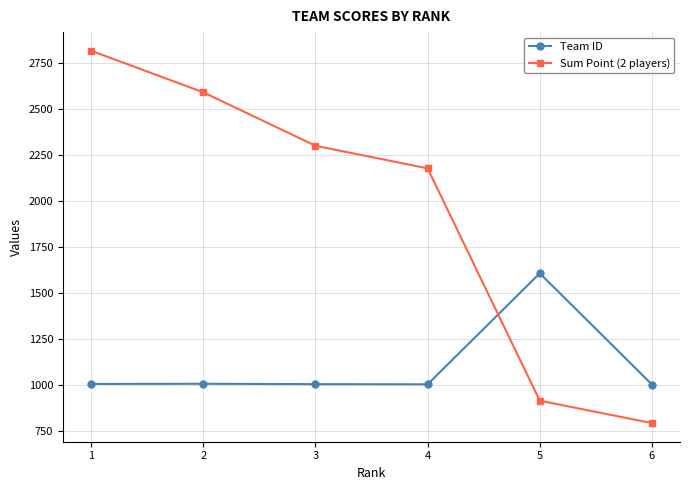

Which series has the largest range (max minus min)?

Sum Point (2 players)